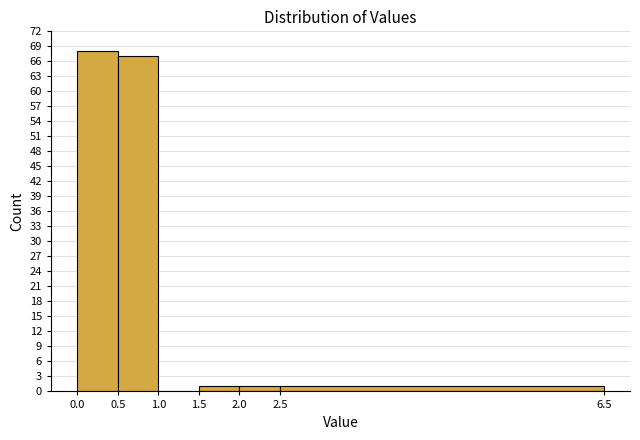

Reading left to right, transcribe this chart: for each bar, give the range it covers on the x-axis and its height. The values are not printed on the chart, so give them approximately, as read against the axis.

0.0 to 0.5: 68
0.5 to 1.0: 67
1.0 to 1.5: 0
1.5 to 2.0: 1
2.0 to 2.5: 1
2.5 to 6.5: 1